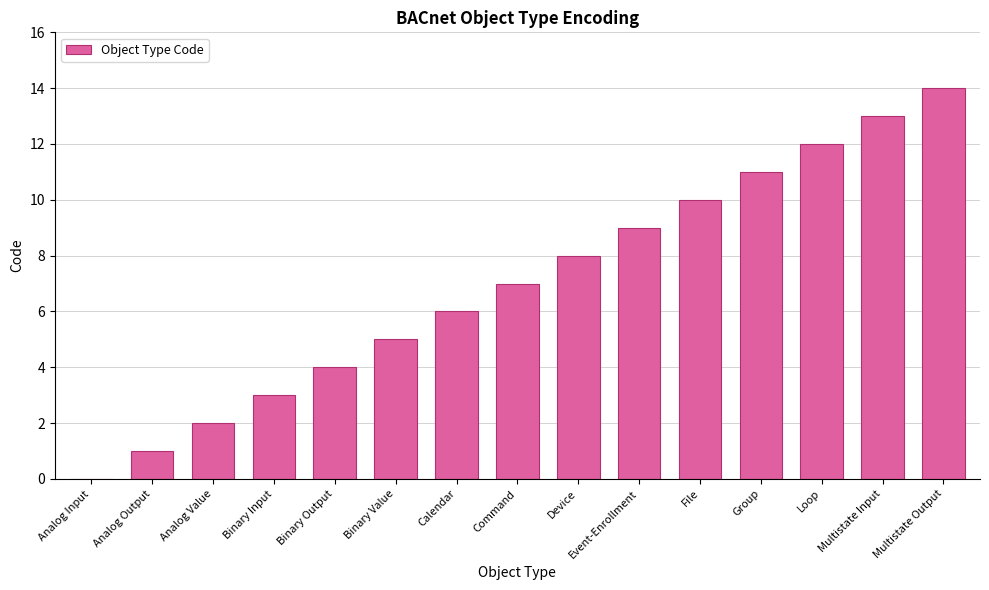

Reading left to right, extract all data points from this chart.

0	1	2	3	4	5	6	7	8	9	10	11	12	13	14